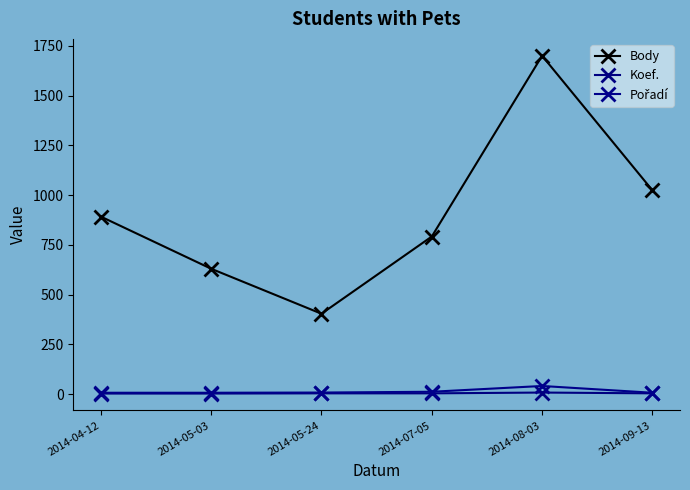

Reading right to left, what are all the values shown in this chart?

Body: 1024	1700	792	404	630	892
Koef.: 4	8	4	4	3	3
Pořadí: 7	41	12	8	7	7